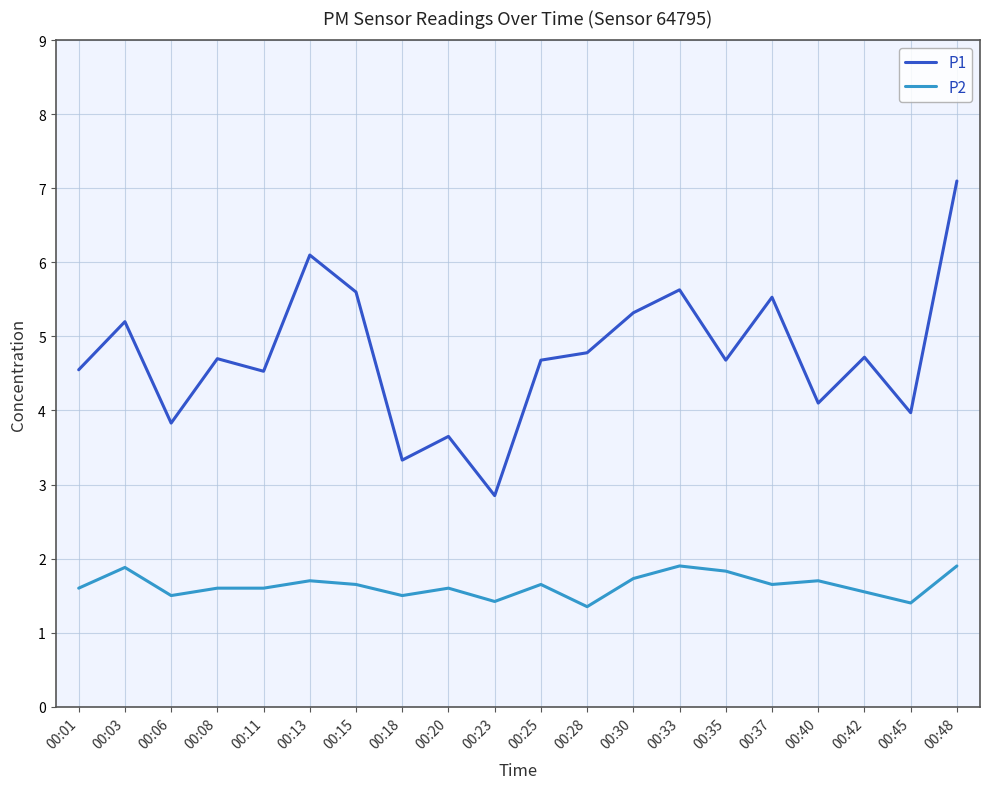

Where does the P1 series first go above 4?

00:01